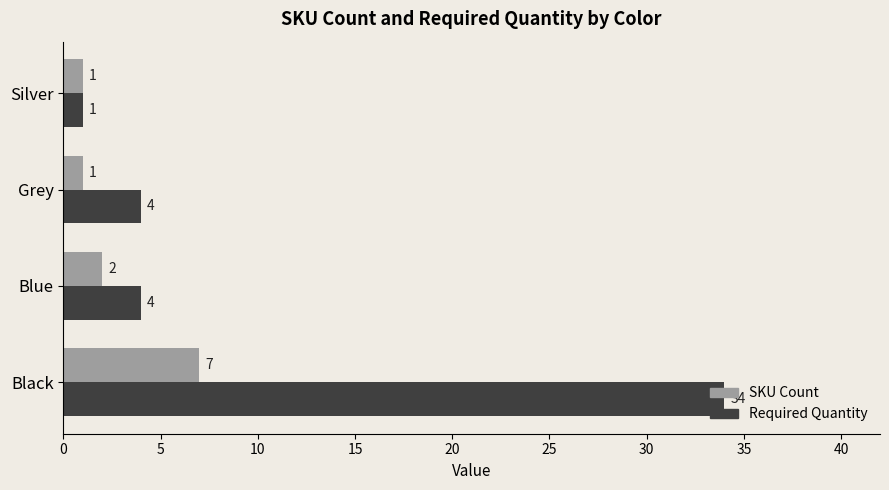

What is the difference between the highest and lowest values at Black?

27